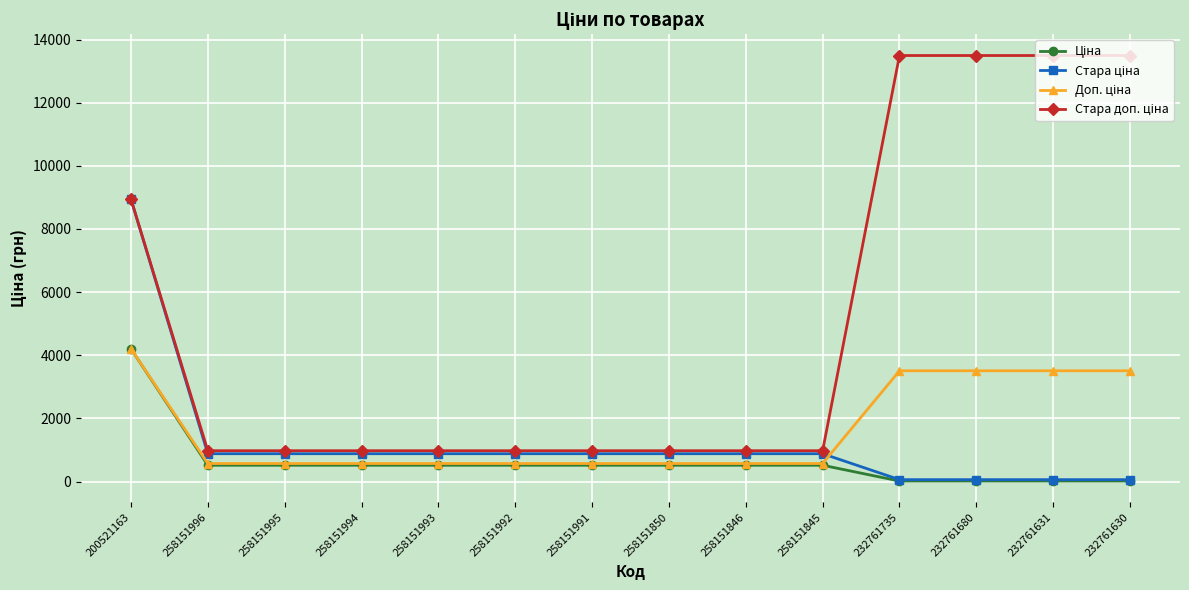

What is the difference between the highest and lowest values at 200521163?

4741.5